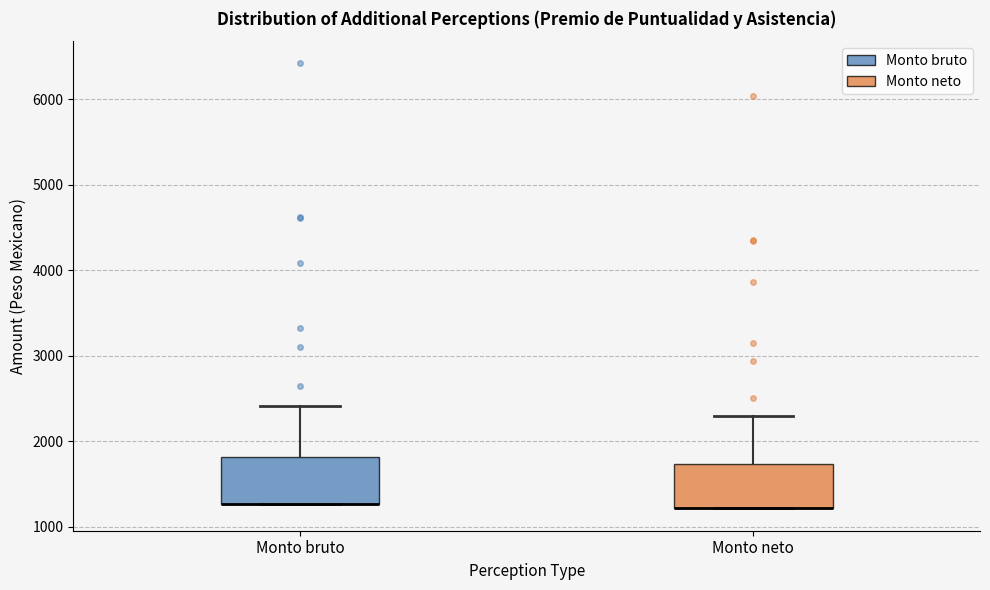

Reading left to right, read every box against the y-axis: the position of its median line, the range the box covers, and the ends of its whiskers. The values are not printed on the chart, so give them approximately, as read against the axis.

Monto bruto: median 1300 (drawn on the box's lower edge), box 1300 to 1800, whiskers 1300 to 2400
Monto neto: median 1200 (drawn on the box's lower edge), box 1200 to 1700, whiskers 1200 to 2300